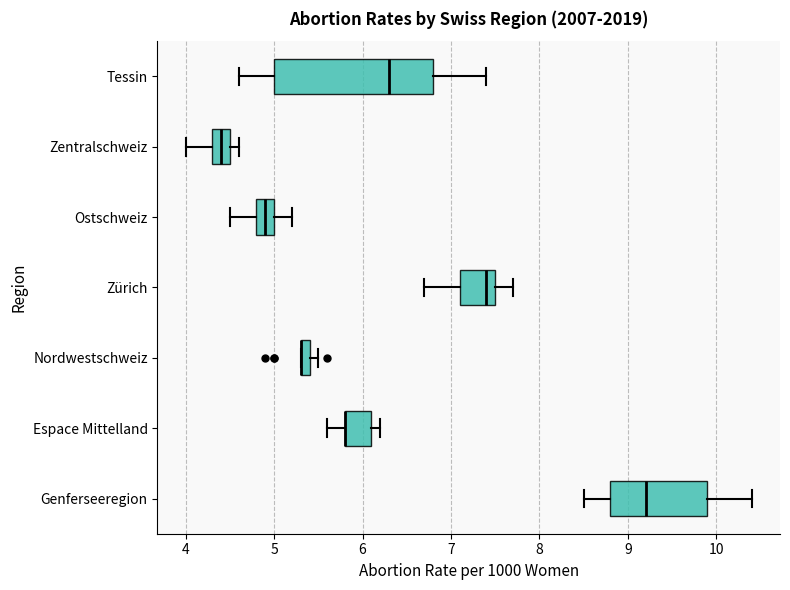

Which box is the widest, from its left edge to its right edge?

Tessin